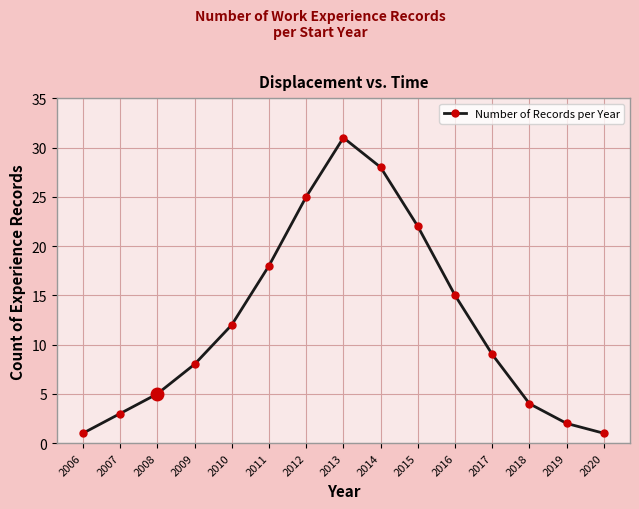

Where is the first local maximum?

2013